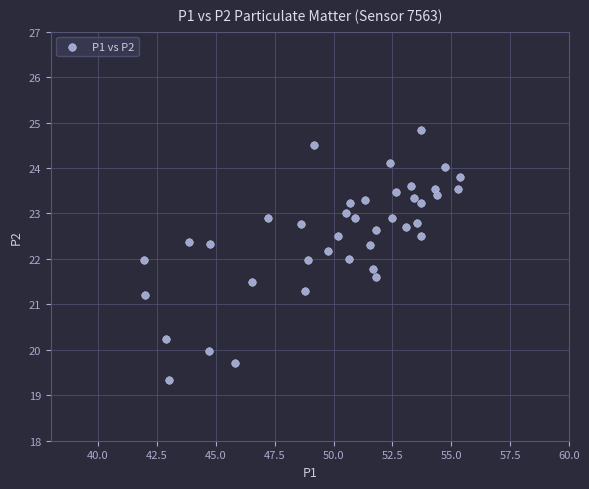

What is the range of Y values (max minus min)?

5.5